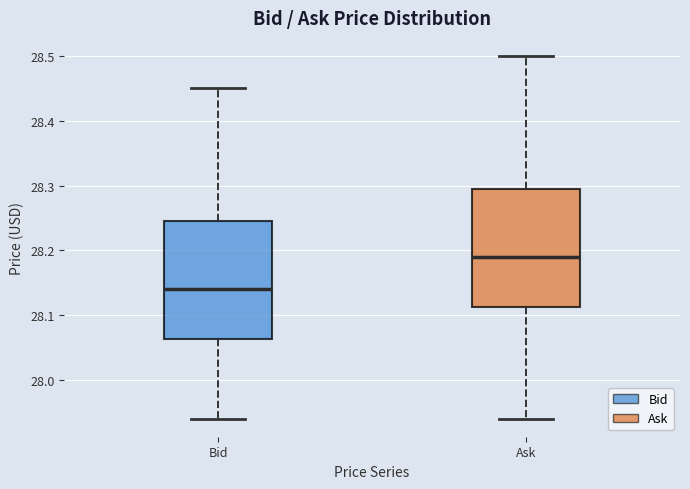

Which box has the highest median line?

Ask